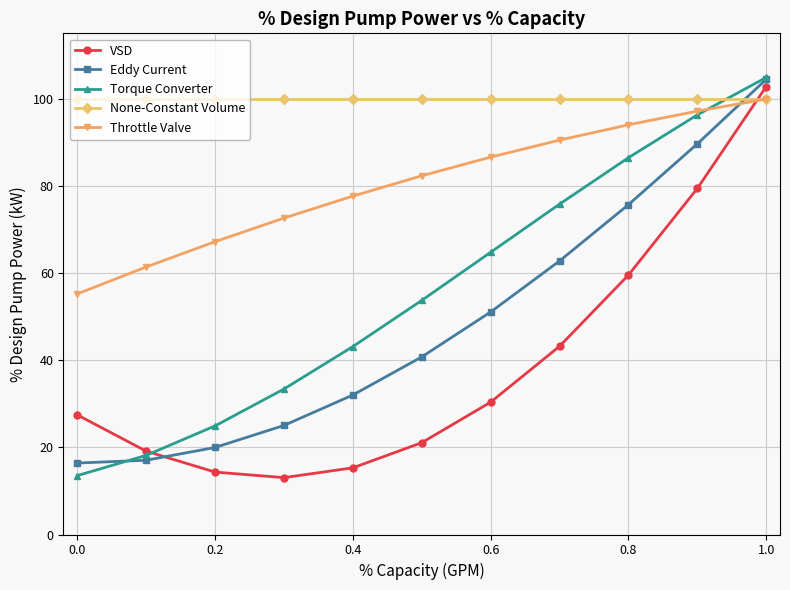

How many values in the VSD series are below 27?

5